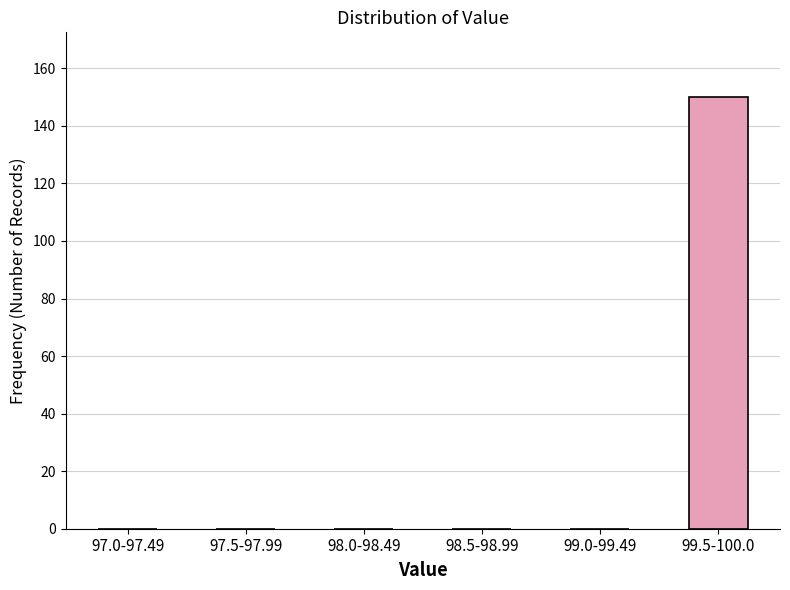

Reading left to right, extract all data points from this chart.

97.0-97.49=0	97.5-97.99=0	98.0-98.49=0	98.5-98.99=0	99.0-99.49=0	99.5-100.0=150